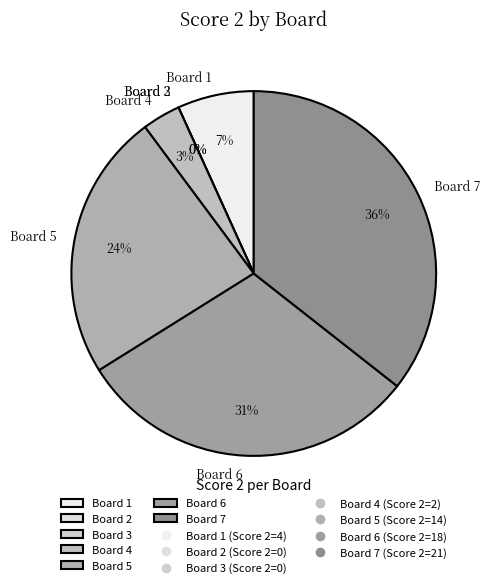

What percentage is the Board 6 slice, to the nearest percent?

31%